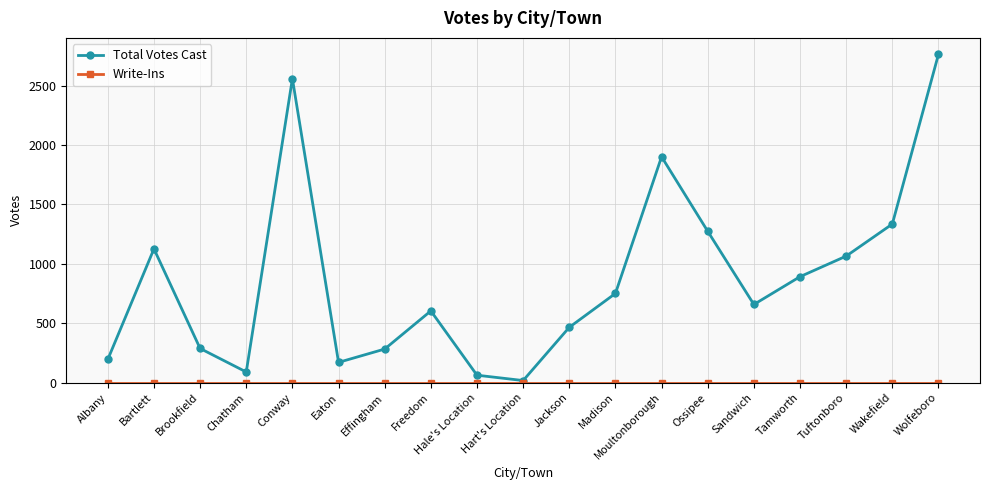

At which category is the sum across all series the highest?

Wolfeboro